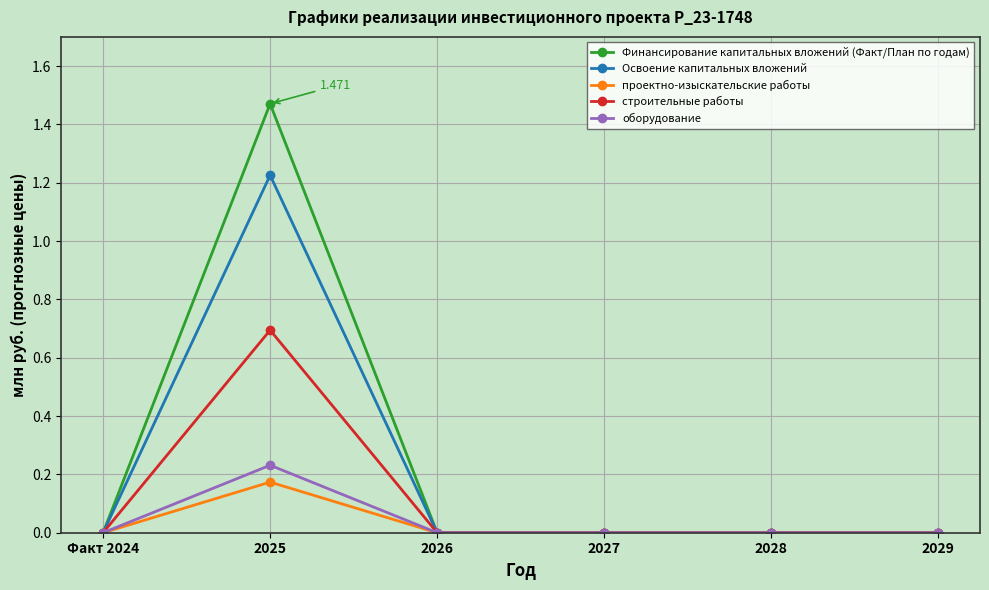

What is the label of the 1st point from the right?

2029